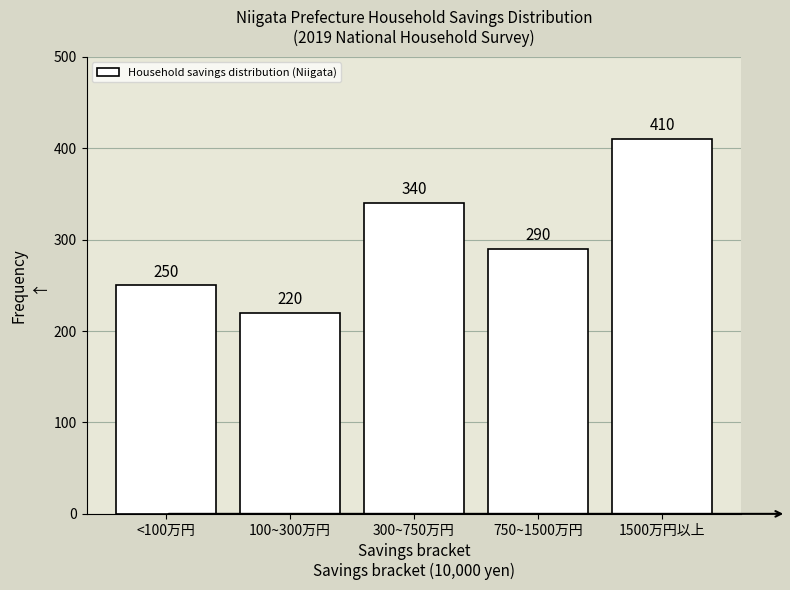

Reading left to right, transcribe all the data shown in this chart.

<100万円=250	100~300万円=220	300~750万円=340	750~1500万円=290	1500万円以上=410